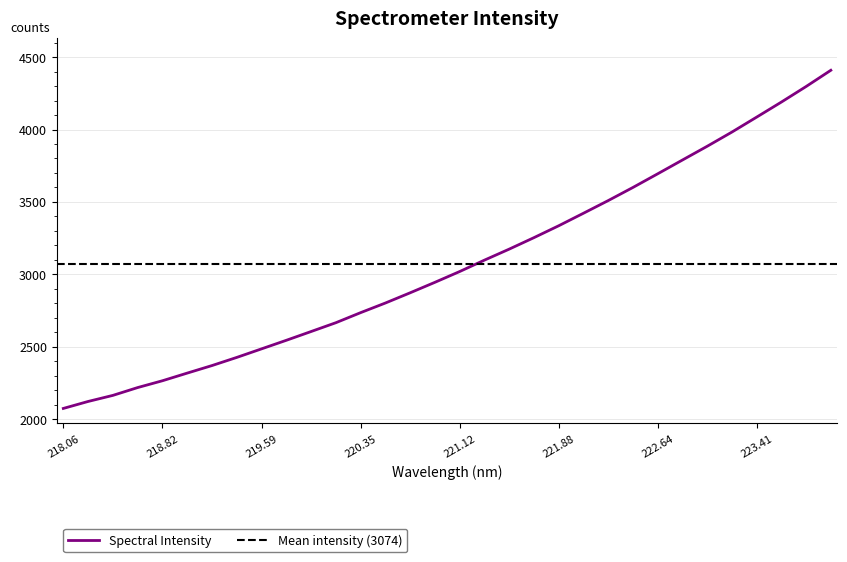

The value at 221.3083 is 3098.2. True or false?

True